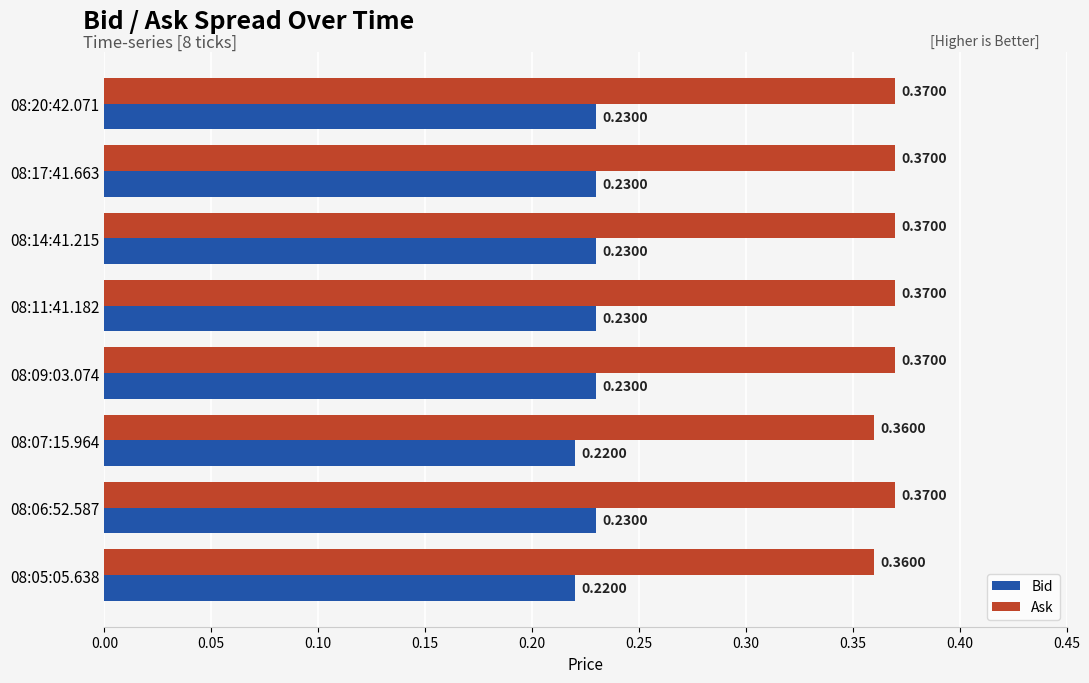

What is the total value across all series at 08:07:15.964?

0.6